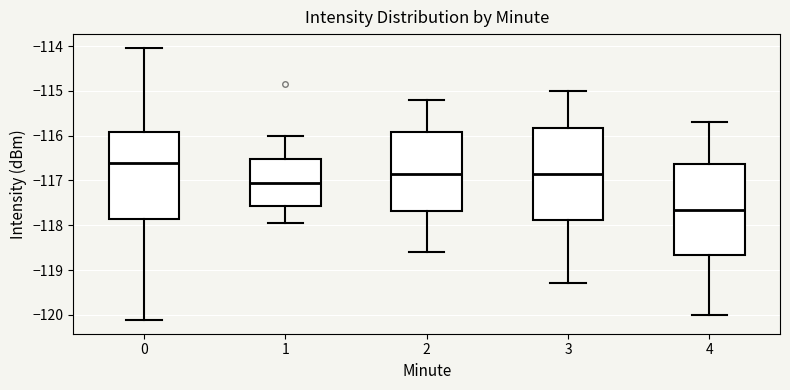

Reading left to right, read every box against the y-axis: the position of its median line, the range the box covers, and the ends of its whiskers. The values are not printed on the chart, so give them approximately, as read against the axis.

0: median -116.6, box -117.9 to -115.9, whiskers -120.1 to -114.0
1: median -117.0, box -117.6 to -116.5, whiskers -118.0 to -116.0
2: median -116.8, box -117.7 to -115.9, whiskers -118.6 to -115.2
3: median -116.8, box -117.9 to -115.8, whiskers -119.3 to -115.0
4: median -117.6, box -118.7 to -116.6, whiskers -120.0 to -115.7